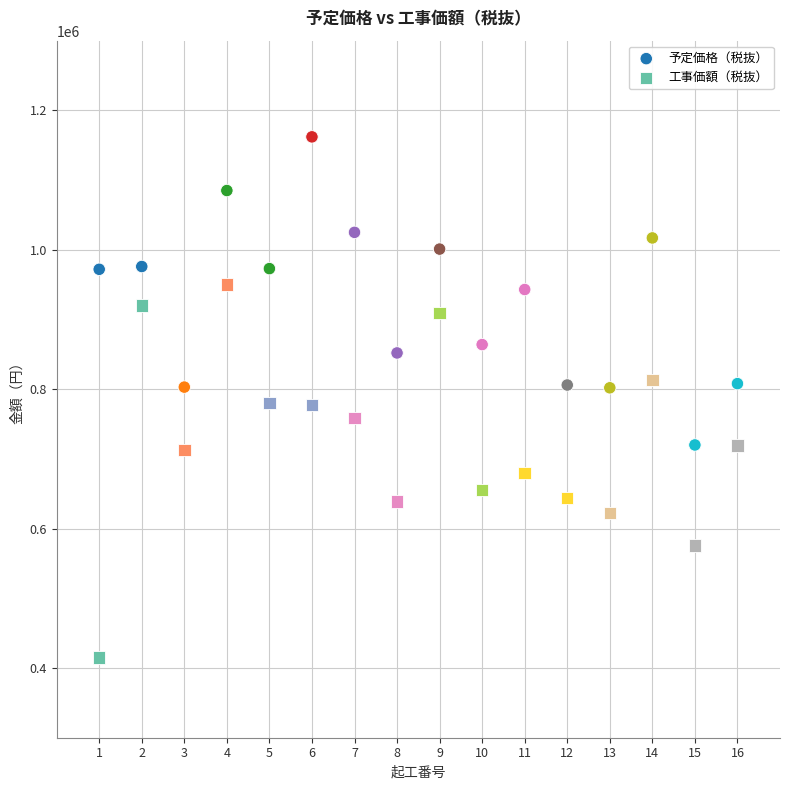

Which series contains the highest Y value?

予定価格（税抜）